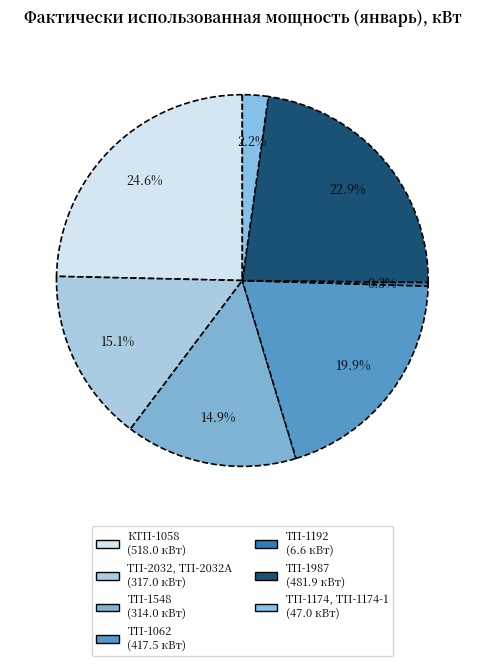

Which category has the biggest portion of the pie?

КТП-1058